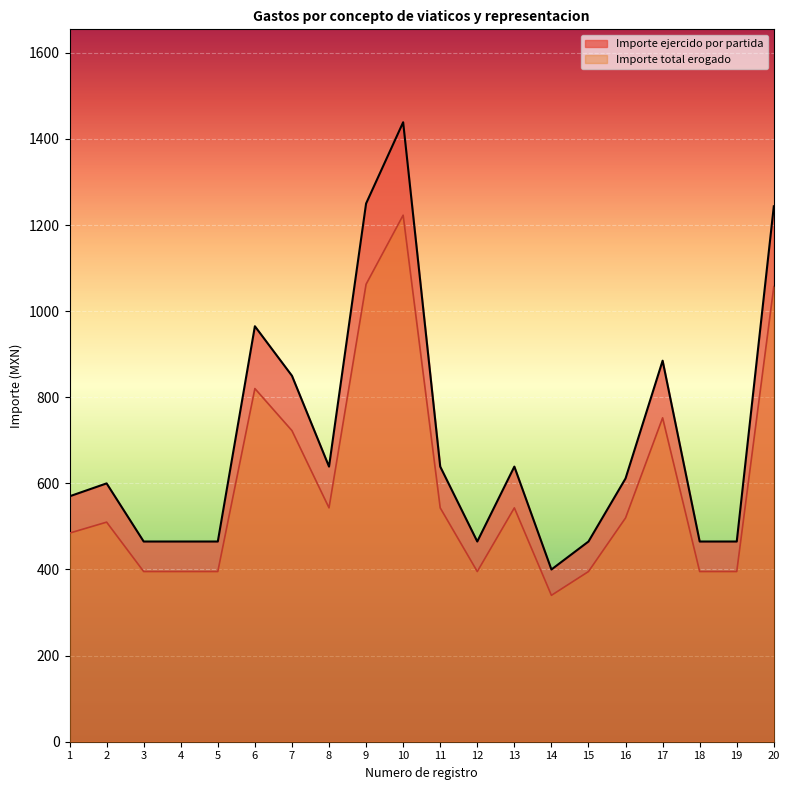

Reading left to right, extract all data points from this chart.

Importe ejercido por partida: 1=570.0	2=600.0	3=465.0	4=465.0	5=465.0	6=965.0	7=850.0	8=639.0	9=1250.0	10=1438.8	11=639.0	12=465.0	13=639.0	14=400.0	15=465.0	16=611.5	17=885.0	18=465.0	19=465.0	20=1243.6
Importe total erogado: 1=484.5	2=510.0	3=395.2	4=395.2	5=395.2	6=820.2	7=722.5	8=543.1	9=1062.5	10=1222.9	11=543.1	12=395.2	13=543.1	14=340.0	15=395.2	16=519.8	17=752.2	18=395.2	19=395.2	20=1057.1